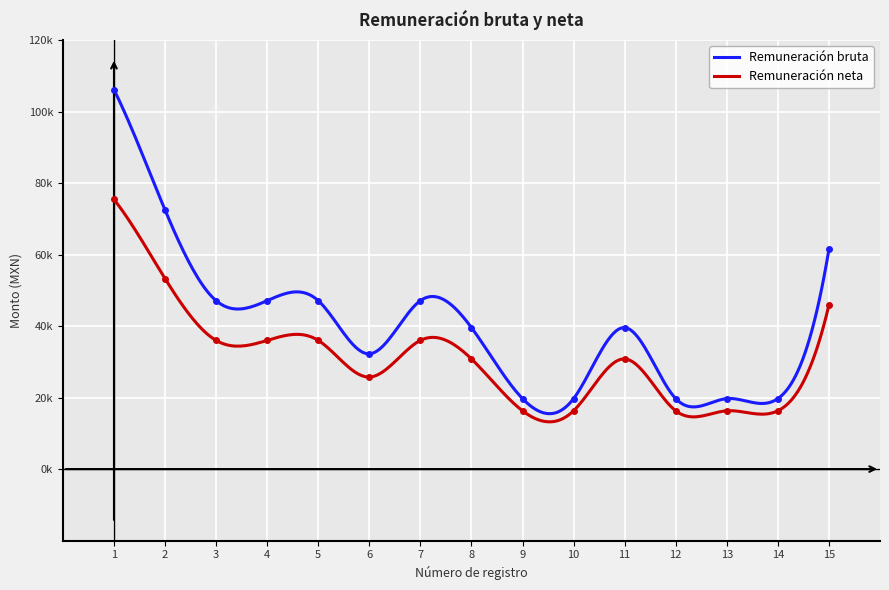

Reading left to right, extract all data points from this chart.

Remuneración bruta: 1=106103.1	2=72466.4	3=47100.4	4=47100.4	5=47100.4	6=32232.5	7=47100.4	8=39566.8	9=19704.0	10=19704.0	11=39566.8	12=19704.0	13=19704.0	14=19704.0	15=61440.4
Remuneración neta: 1=75408.6	2=53275.3	3=35984.6	4=35984.6	5=35984.6	6=25736.2	7=35984.6	8=30806.7	9=16299.7	10=16299.7	11=30806.7	12=16299.7	13=16299.7	14=16299.7	15=45886.5